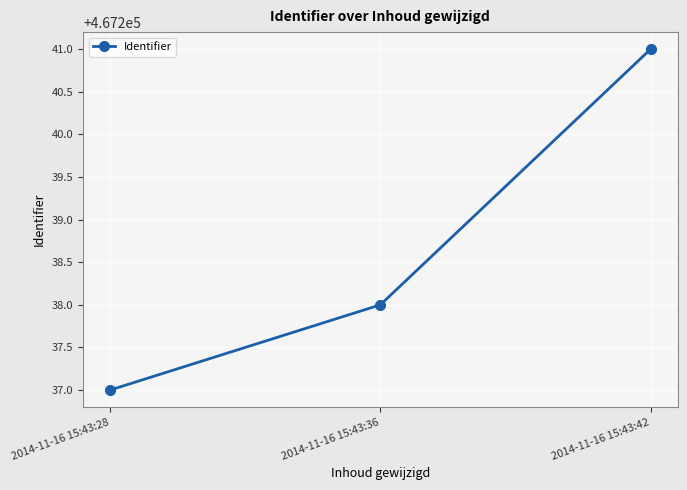

What is the sum of all values?

1401716